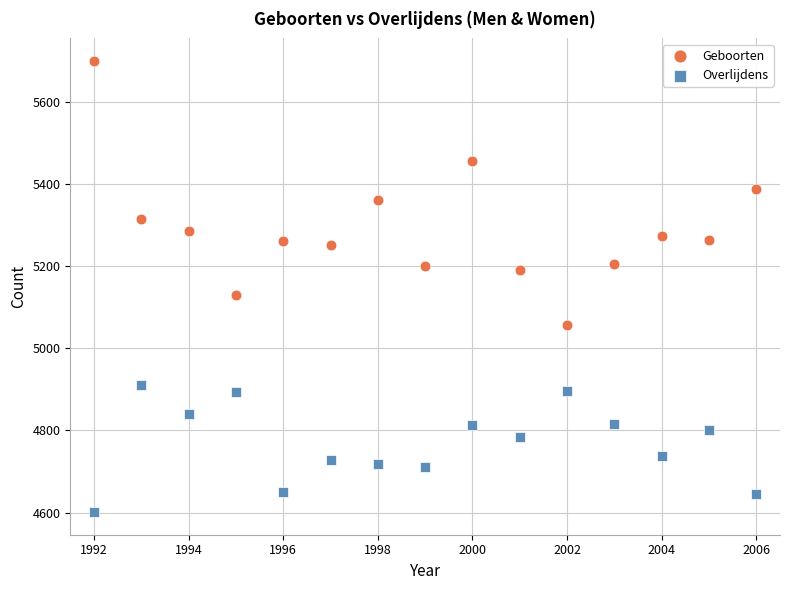

What are all the series names shown in the legend?

Geboorten, Overlijdens